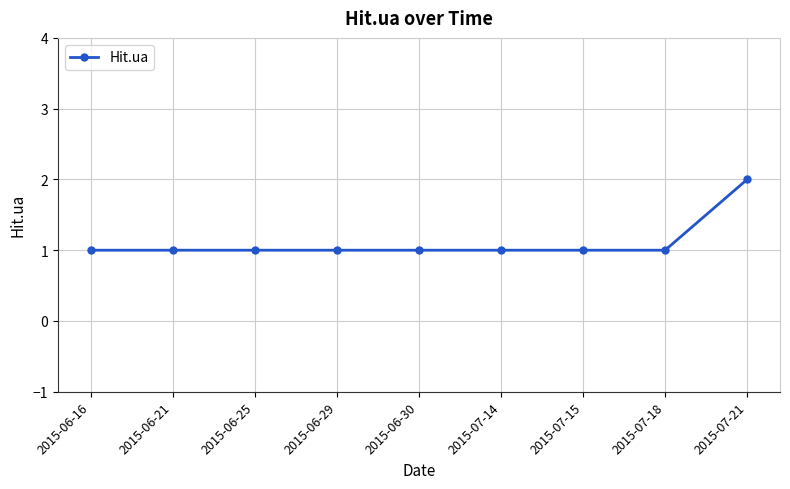

Approximately how many times larger is the value at 2015-07-14 compared to 2015-07-18?

1.0